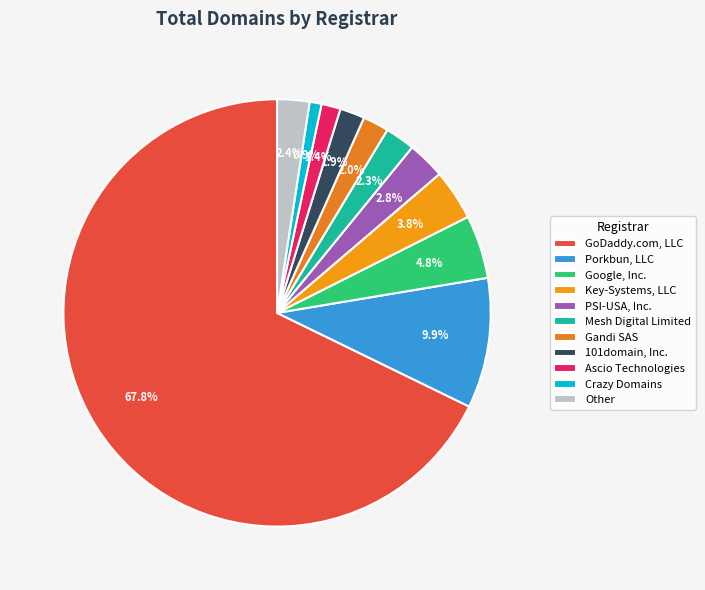

How much of the chart is everything except Crazy Domains?

99.1%